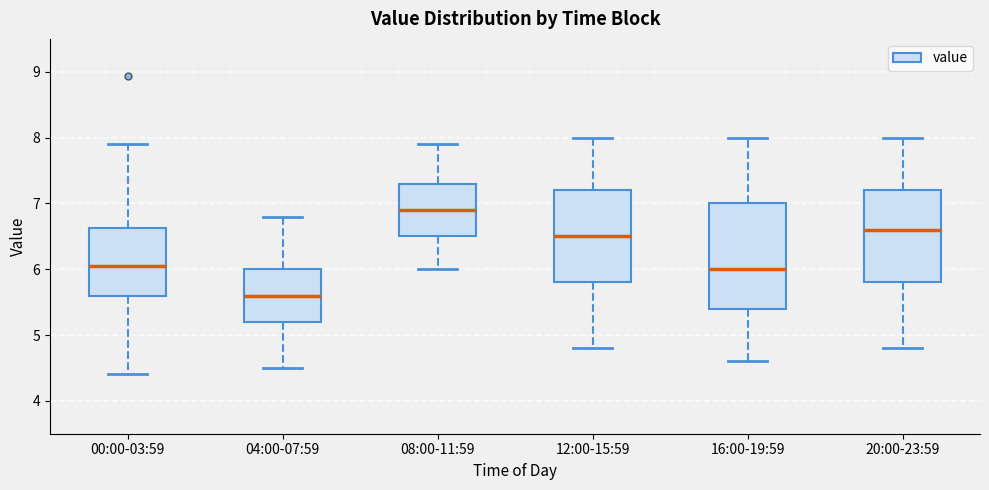

Which box's median line is the lowest?

04:00-07:59